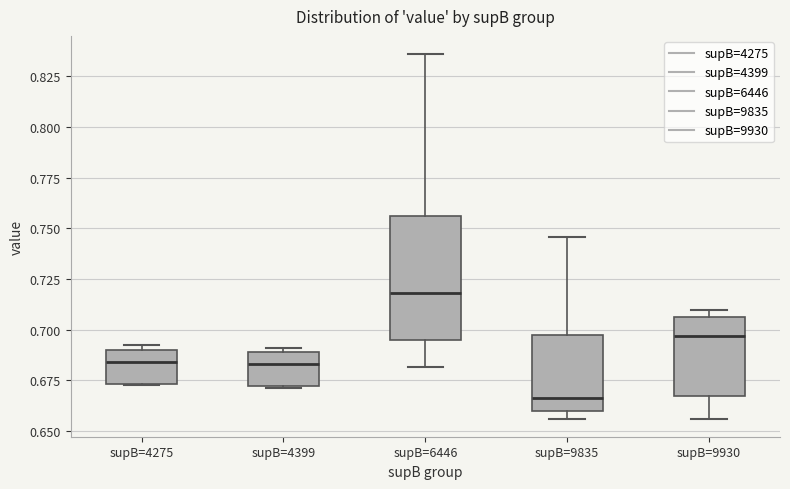

Reading left to right, read every box against the y-axis: the position of its median line, the range the box covers, and the ends of its whiskers. The values are not printed on the chart, so give them approximately, as read against the axis.

supB=4275: median 0.685, box 0.675 to 0.690, whiskers 0.675 to 0.690 (just above the box's upper edge)
supB=4399: median 0.685, box 0.670 to 0.690, whiskers 0.670 to 0.690 (just above the box's upper edge)
supB=6446: median 0.720, box 0.695 to 0.755, whiskers 0.680 to 0.835
supB=9835: median 0.665, box 0.660 to 0.695, whiskers 0.655 to 0.745
supB=9930: median 0.695, box 0.665 to 0.705, whiskers 0.655 to 0.710